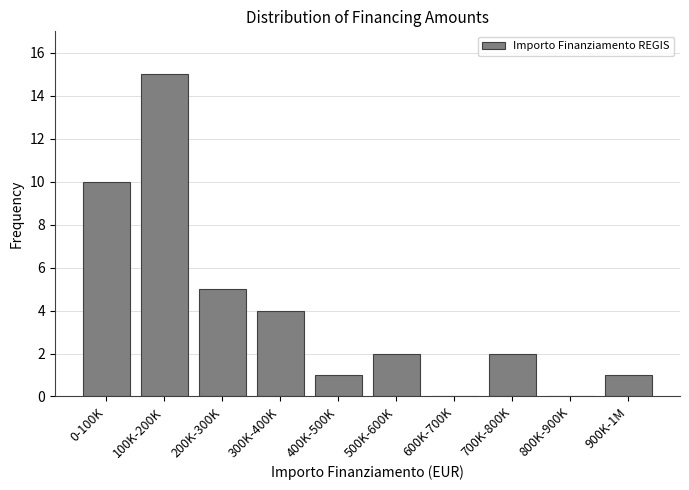

Reading left to right, what are all the values shown in this chart?

0-100K=10	100K-200K=15	200K-300K=5	300K-400K=4	400K-500K=1	500K-600K=2	600K-700K=0	700K-800K=2	800K-900K=0	900K-1M=1